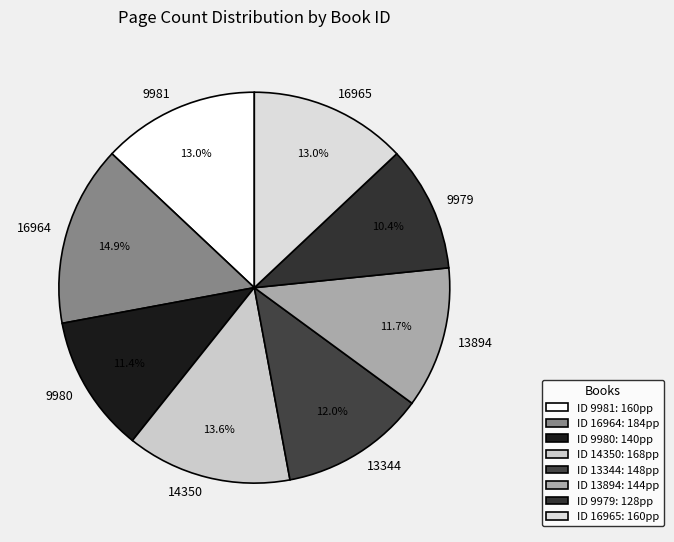

To the nearest percent, what is the average slice percentage?

12%